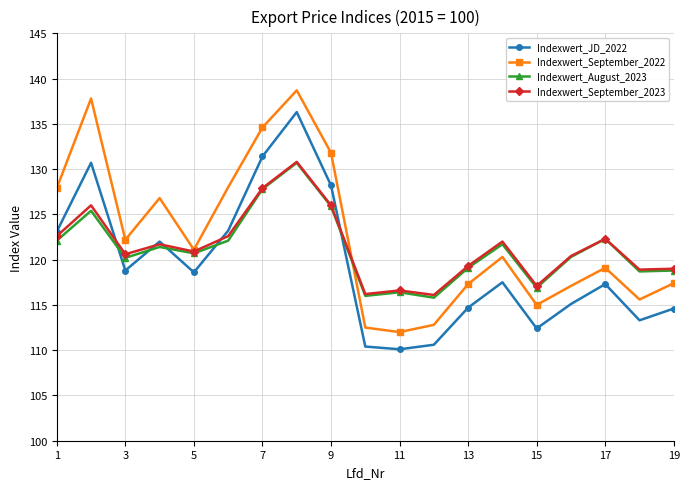

True or false: Indexwert_September_2022 and Indexwert_JD_2022 intersect in this chart.

False